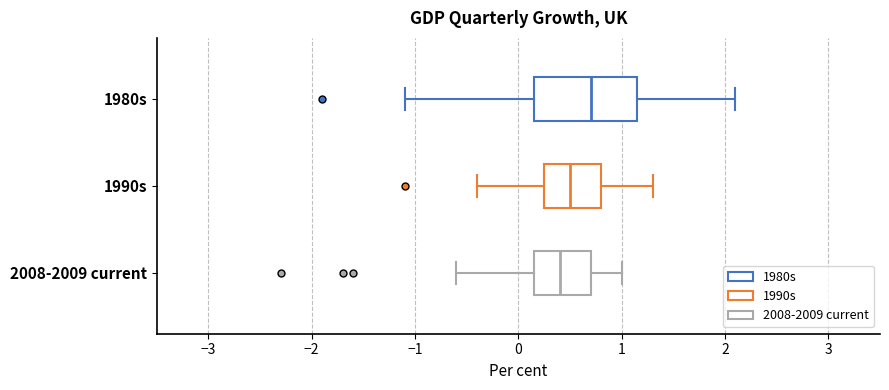

Reading bottom to top, read every box against the x-axis: the position of its median line, the range the box covers, and the ends of its whiskers. The values are not printed on the chart, so give them approximately, as read against the axis.

2008-2009 current: median 0.4, box 0.2 to 0.7, whiskers -0.6 to 1.0
1990s: median 0.5, box 0.3 to 0.8, whiskers -0.4 to 1.3
1980s: median 0.7, box 0.2 to 1.2, whiskers -1.1 to 2.1